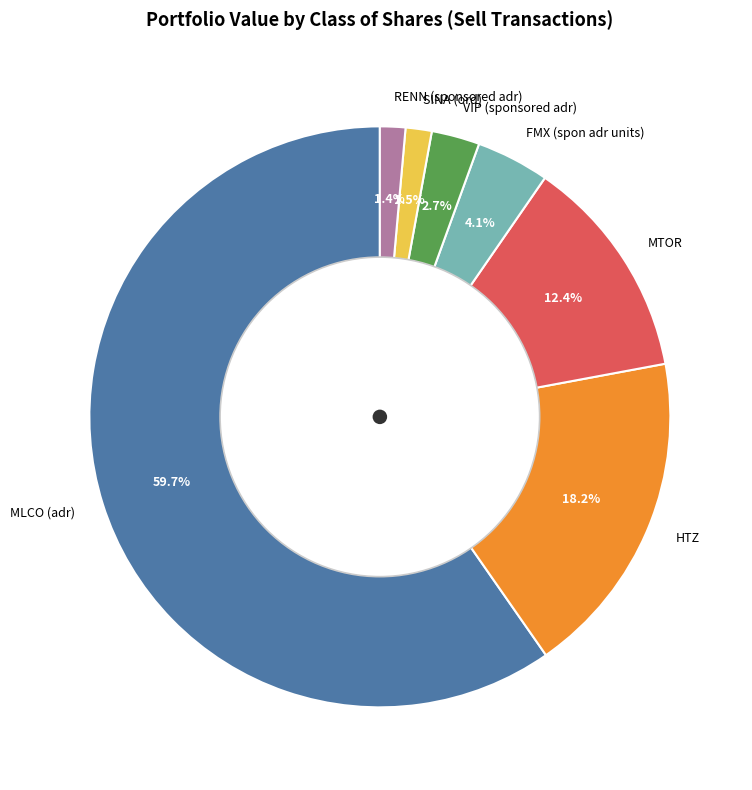

How many slices are in this pie chart?

7